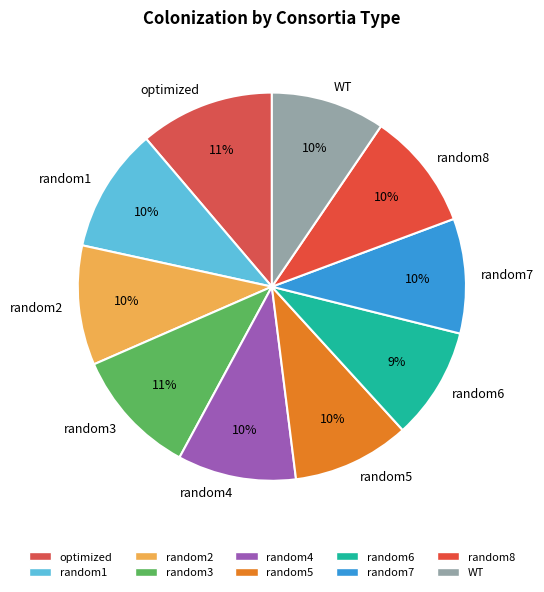

Does random8 represent more than half of the total?

No